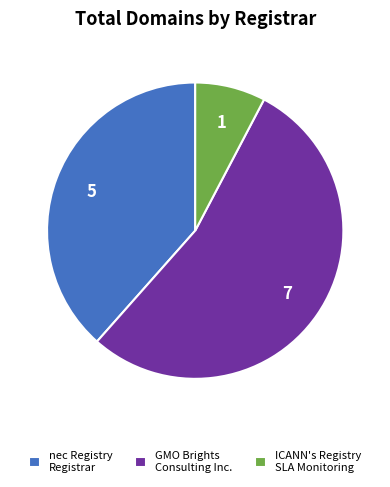

How many slices are in this pie chart?

3